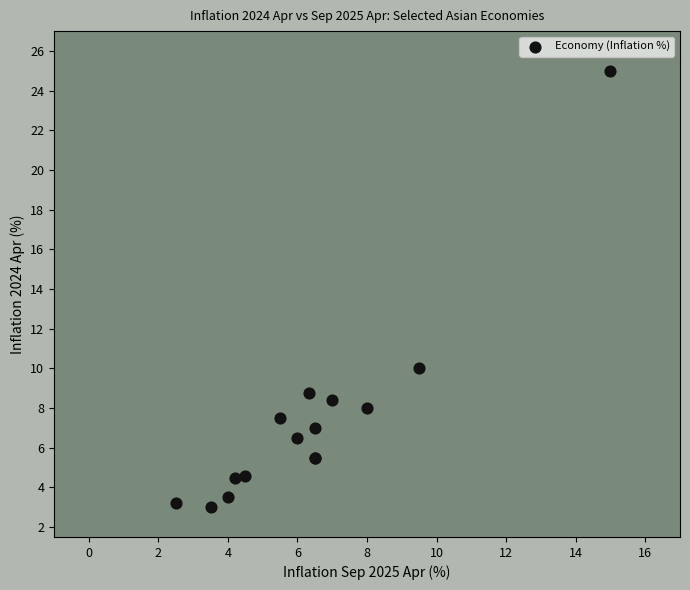

What Y value in the scatter plot is closest to 14?

10.0